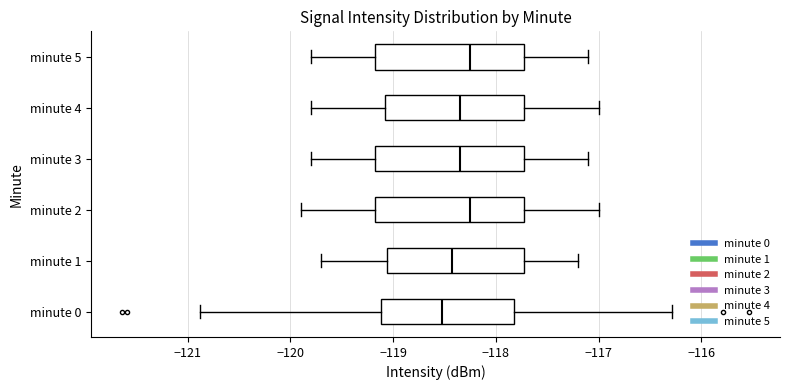

Reading bottom to top, read every box against the x-axis: the position of its median line, the range the box covers, and the ends of its whiskers. The values are not printed on the chart, so give them approximately, as read against the axis.

minute 0: median -118.5, box -119.1 to -117.8, whiskers -120.9 to -116.3
minute 1: median -118.4, box -119.1 to -117.7, whiskers -119.7 to -117.2
minute 2: median -118.2, box -119.2 to -117.7, whiskers -119.9 to -117.0
minute 3: median -118.3, box -119.2 to -117.7, whiskers -119.8 to -117.1
minute 4: median -118.3, box -119.1 to -117.7, whiskers -119.8 to -117.0
minute 5: median -118.2, box -119.2 to -117.7, whiskers -119.8 to -117.1